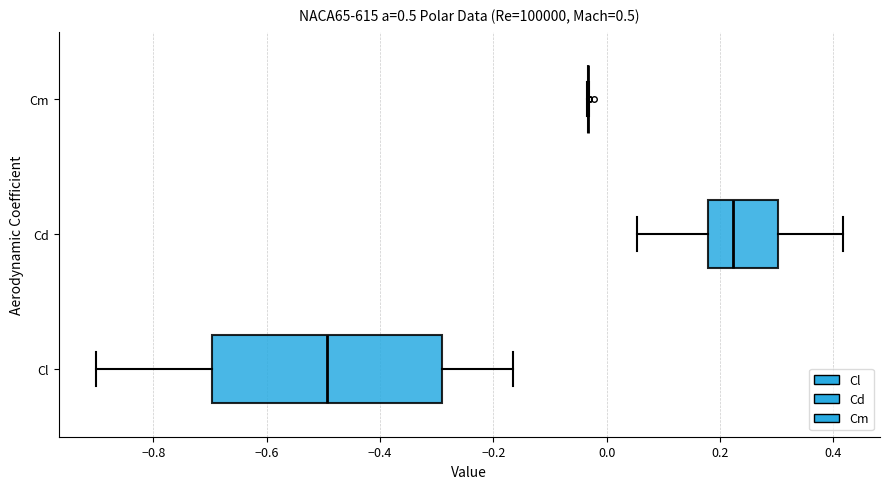

Which box is the widest, from its left edge to its right edge?

Cl